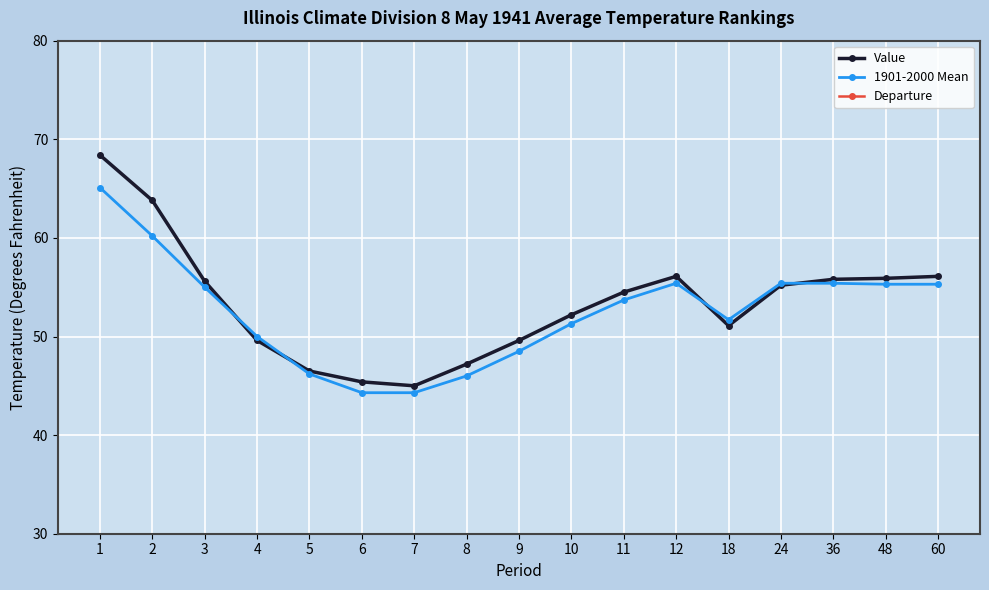

Which series changed the most between 6 and 7?

Departure